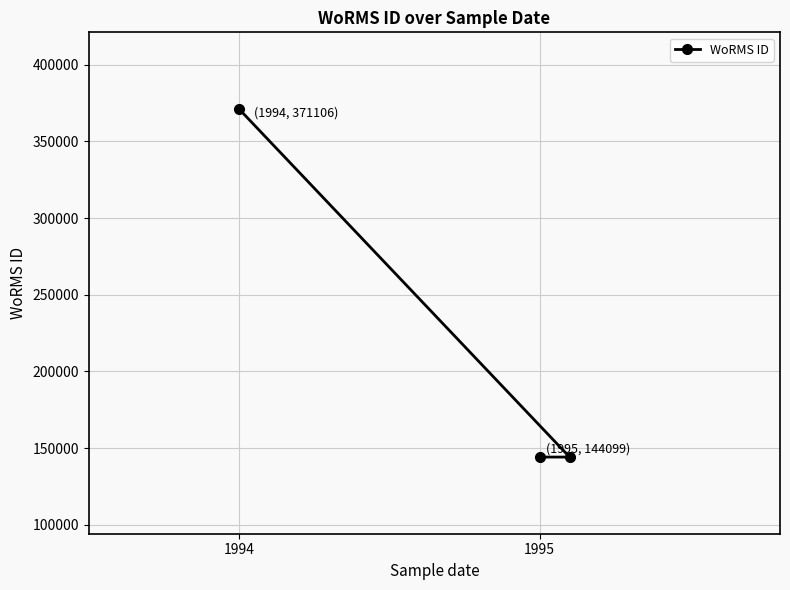

What is the maximum value shown in the chart?

371106